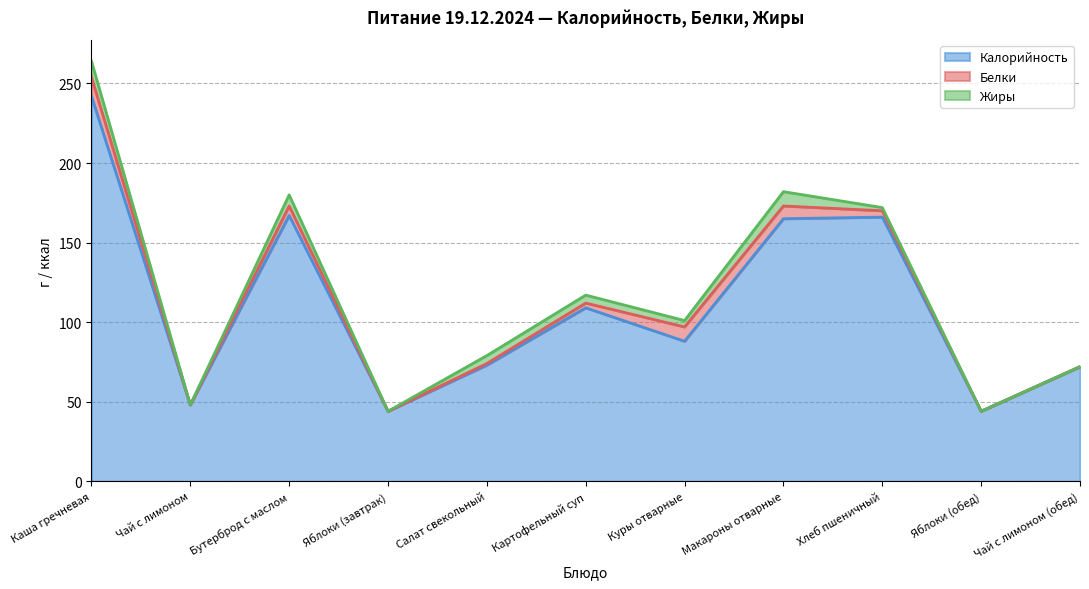

Which series has the widest spread of values?

Калорийность